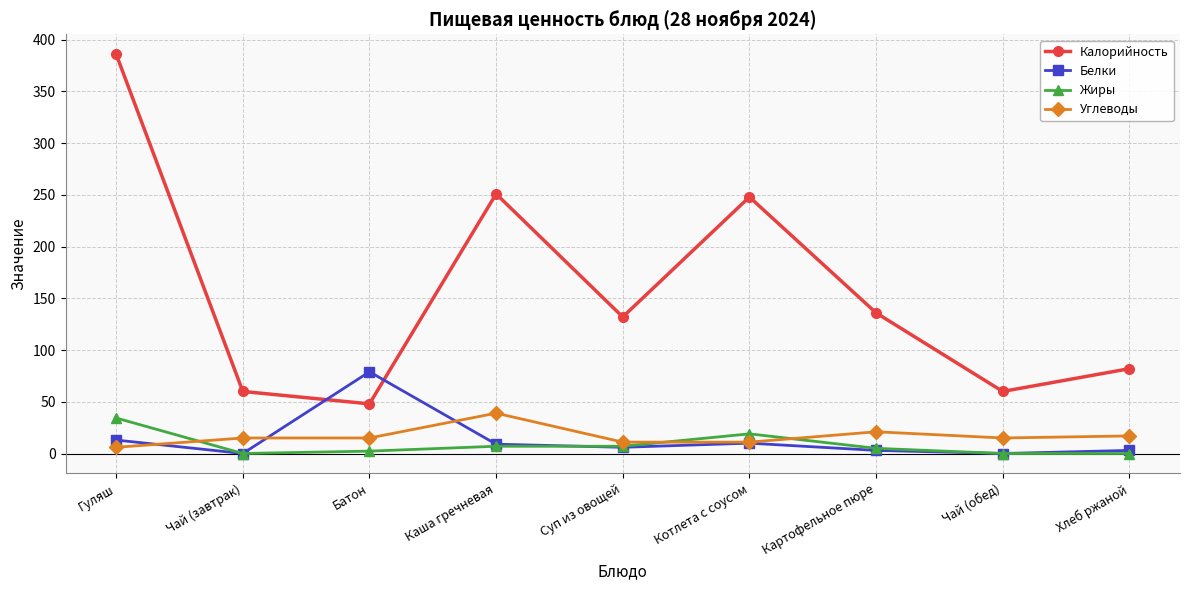

Rank the series by their maximum value, from highest to lowest.

Калорийность, Белки, Углеводы, Жиры